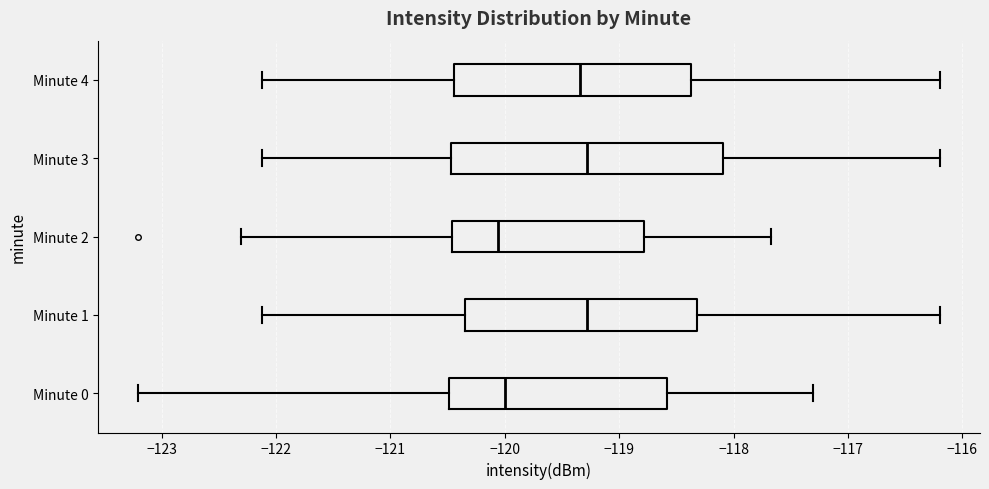

Reading bottom to top, transcribe this box plot: for each box, give where its median line is, the range the box spans, and where its two whiskers end, as read against the x-axis. The values are not printed on the chart, so give them approximately, as read against the axis.

Minute 0: median -120.0, box -120.5 to -118.6, whiskers -123.2 to -117.3
Minute 1: median -119.3, box -120.3 to -118.3, whiskers -122.1 to -116.2
Minute 2: median -120.1, box -120.5 to -118.8, whiskers -122.3 to -117.7
Minute 3: median -119.3, box -120.5 to -118.1, whiskers -122.1 to -116.2
Minute 4: median -119.3, box -120.4 to -118.4, whiskers -122.1 to -116.2